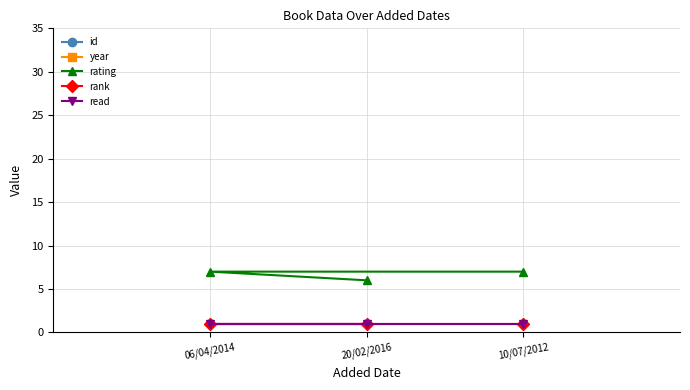

What is the sum of all id values?

2411